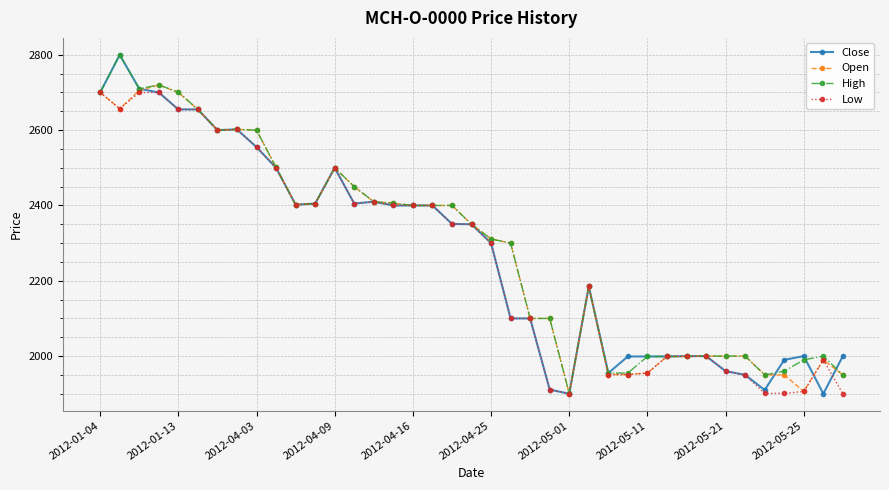

Is this an area chart (filled region under the line)?

No